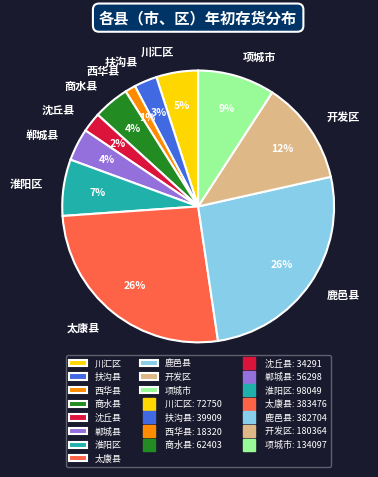

To the nearest percent, what is the average slice percentage?

9%